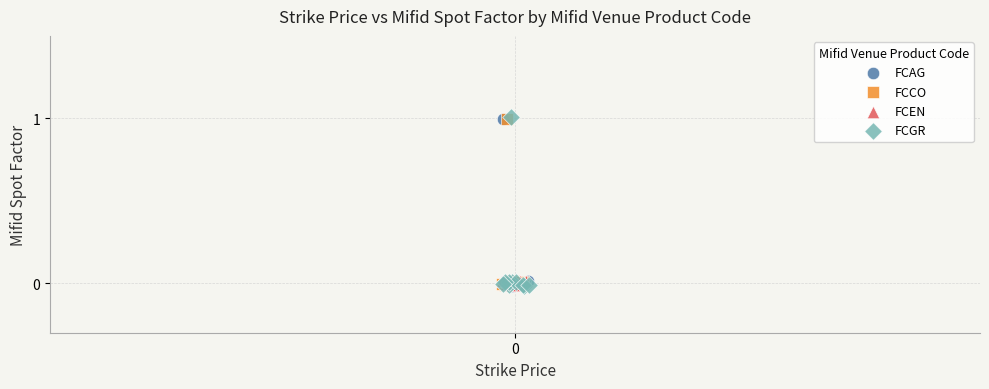

Which series reaches the maximum Y coordinate?

FCGR